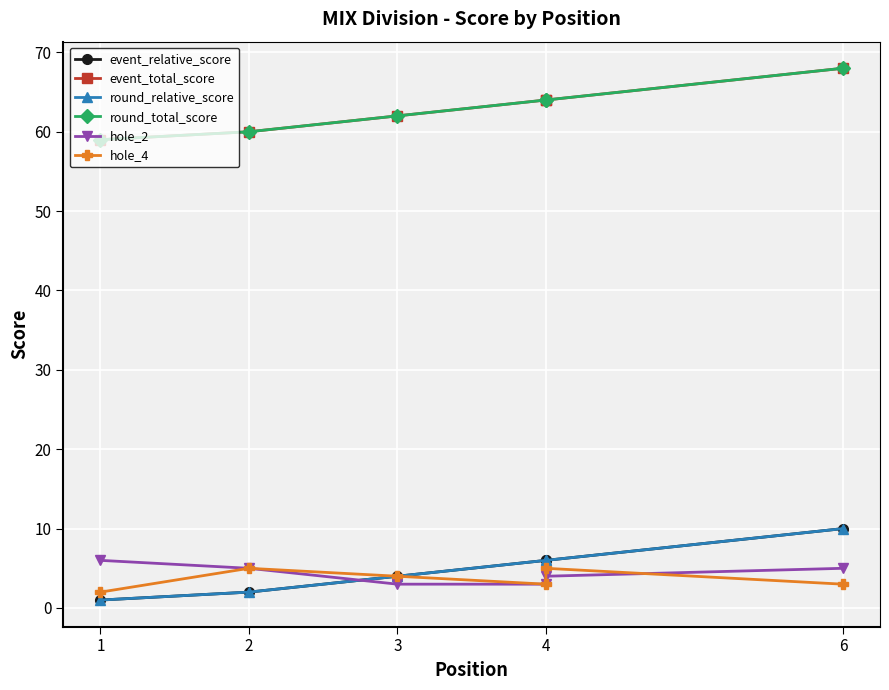

Where do hole_2 and hole_4 first cross each other?

4 and 6